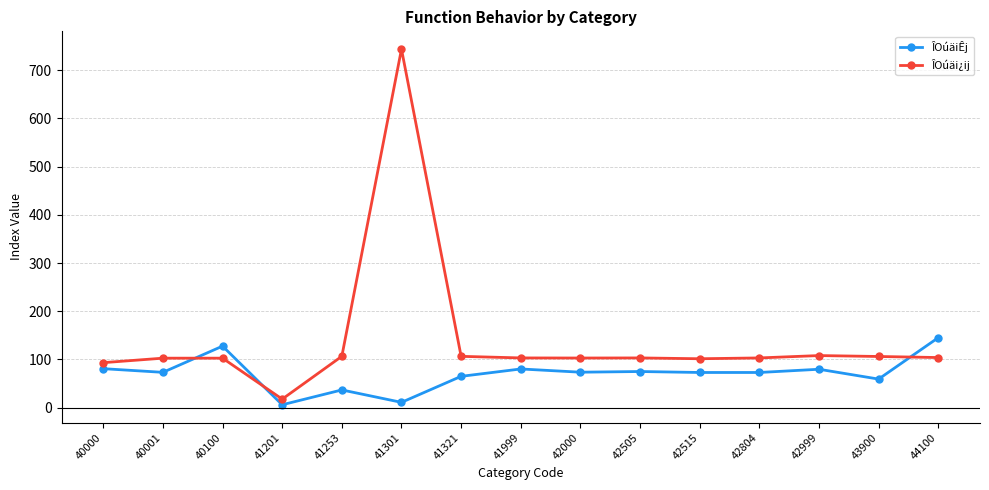

What is the value of the ÎOúäiÊj point at the 5th from the left?

36.7